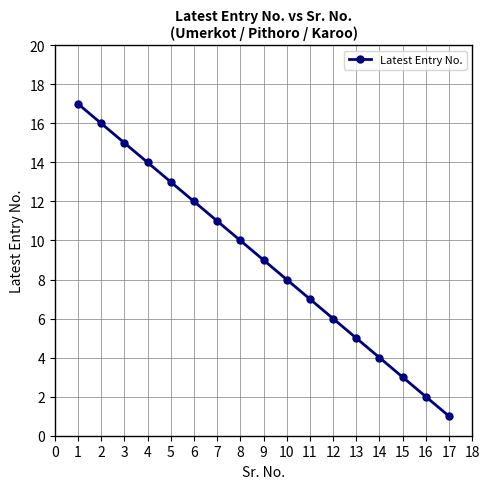

What is the change in value from 2 to 7?

-5